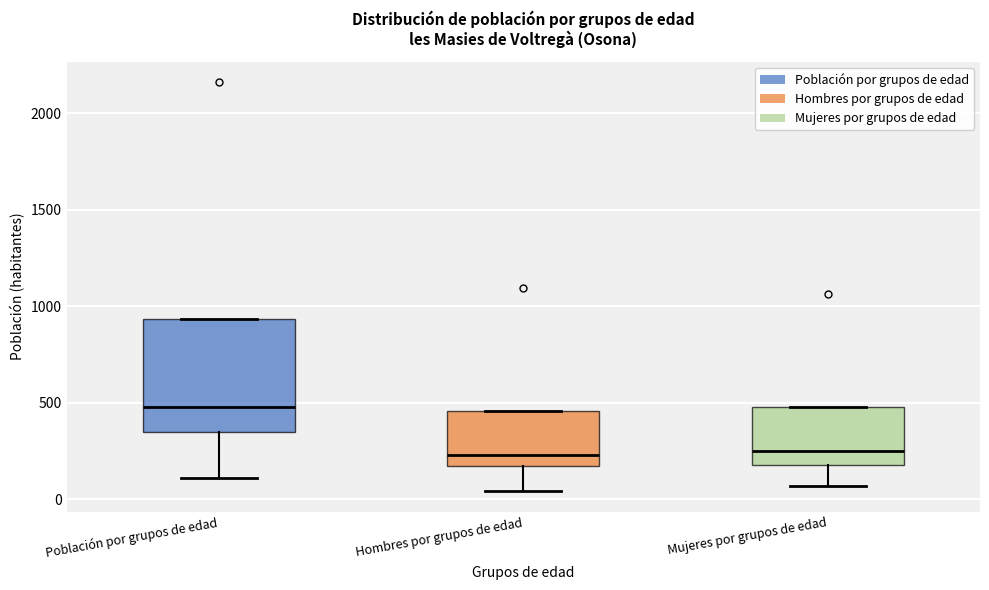

Where does the lower whisker of the box for Hombres por grupos de edad end on the y-axis? The values are not printed on the chart, so give them approximately, as read against the axis.

50